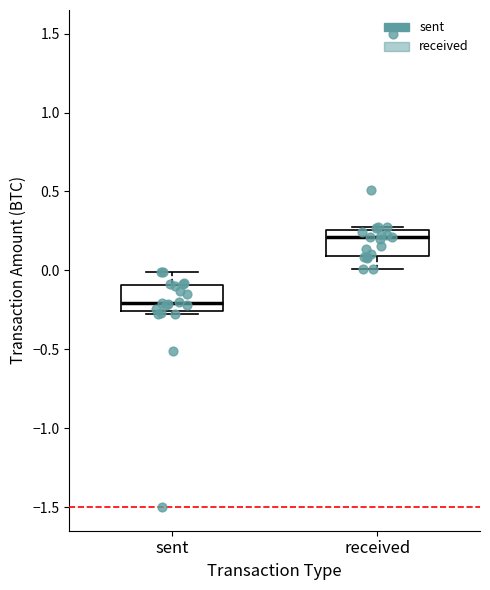

Reading left to right, read every box against the y-axis: the position of its median line, the range the box covers, and the ends of its whiskers. The values are not printed on the chart, so give them approximately, as read against the axis.

sent: median -0.20, box -0.25 to -0.10, whiskers -0.30 to 0.00
received: median 0.20, box 0.10 to 0.25, whiskers 0.00 to 0.30